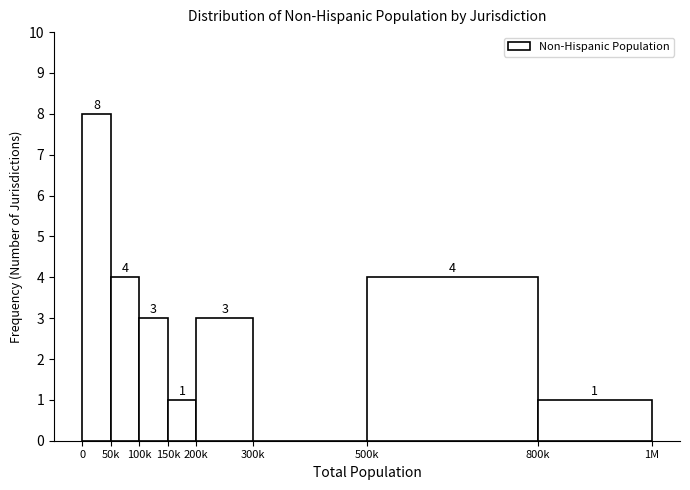

Reading right to left, transcribe all the data shown in this chart.

800k=1	500k=4	300k=0	200k=3	150k=1	100k=3	50k=4	0=8